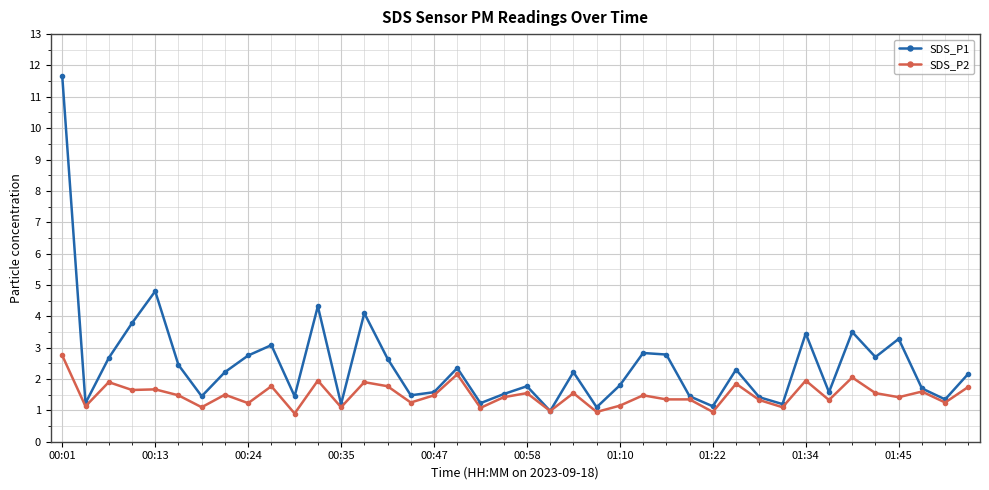

Rank the series by their maximum value, from highest to lowest.

SDS_P1, SDS_P2